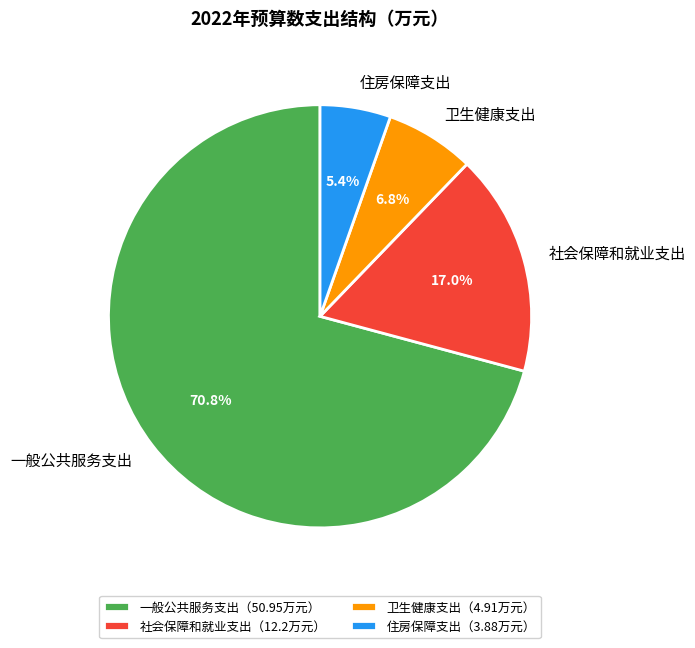

Rank the categories by value from highest to lowest.

一般公共服务支出, 社会保障和就业支出, 卫生健康支出, 住房保障支出